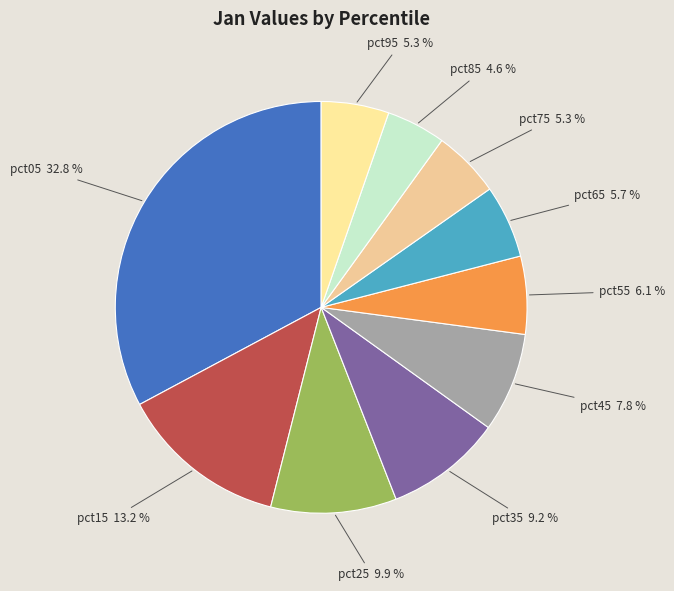

Is there any slice that represents more than half of the pie?

No